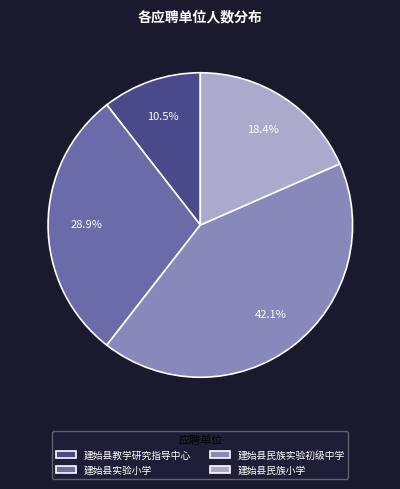

Between 建始县民族小学 and 建始县实验小学, which is larger?

建始县实验小学